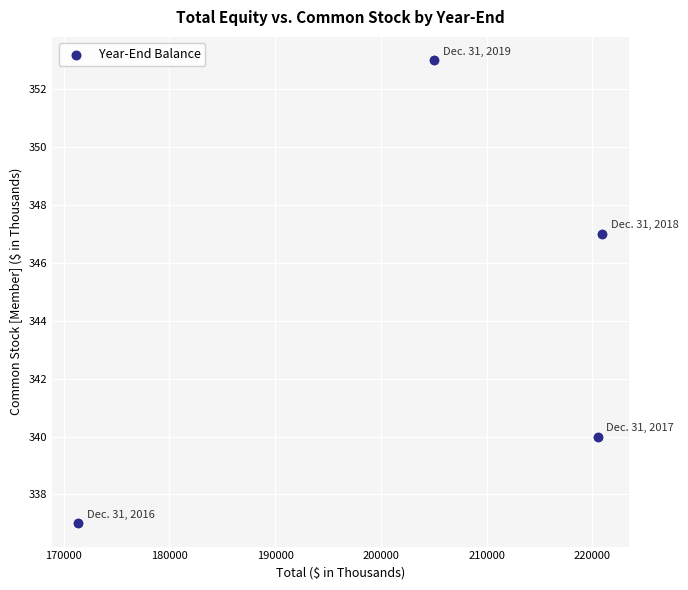

What Y value in the scatter plot is closest to 345?

347